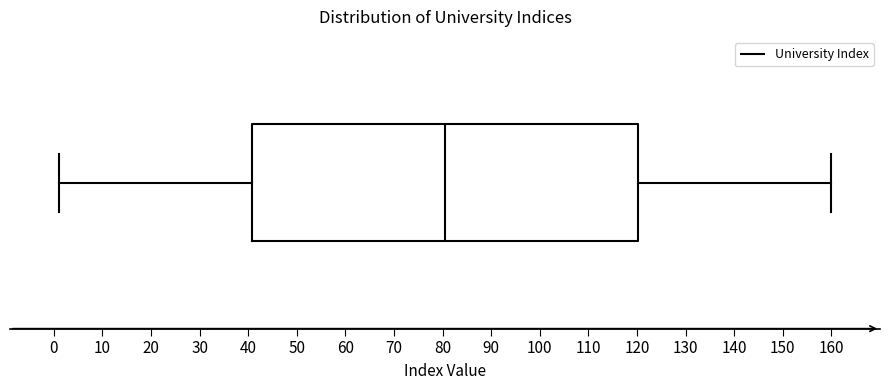

Read this box plot against the x-axis: the position of the median line, the range covered by the box, and the ends of both whiskers. The values are not printed on the chart, so give them approximately, as read against the axis.

median 81, box 41 to 120, whiskers 1 to 160